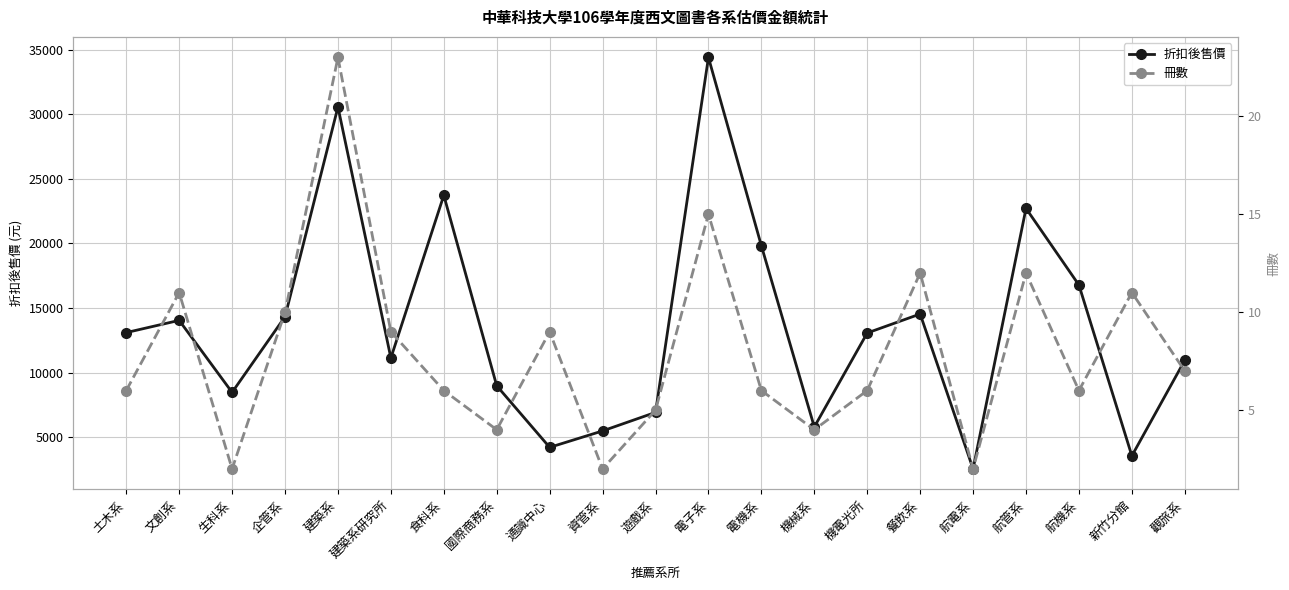

How many values in the 折扣後售價 series are below 13063?

10